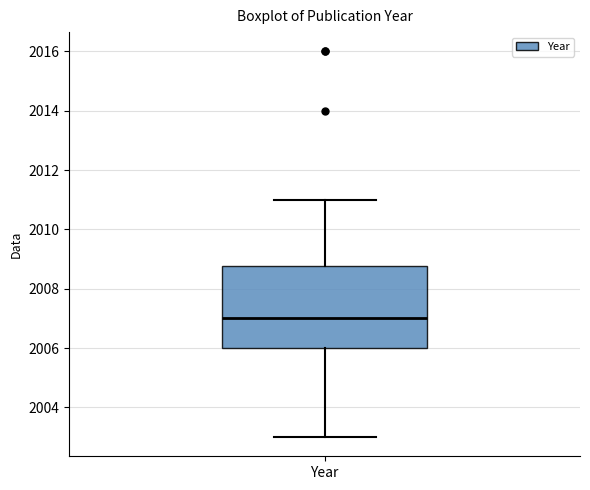

Read this box plot against the y-axis: the position of the median line, the range covered by the box, and the ends of both whiskers. The values are not printed on the chart, so give them approximately, as read against the axis.

median 2007.0, box 2006.0 to 2008.8, whiskers 2003.0 to 2011.0